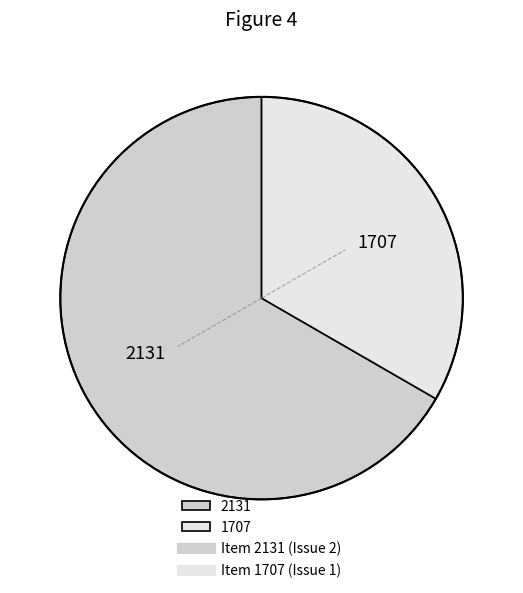

The 2131 slice represents 78% of the pie. True or false?

False